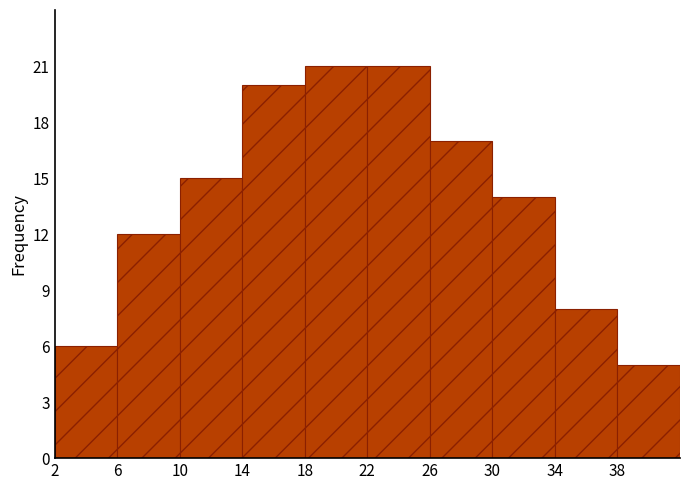

Reading left to right, transcribe this chart: for each bar, give the range it covers on the x-axis and its height. The values are not printed on the chart, so give them approximately, as read against the axis.

2 to 6: 6
6 to 10: 12
10 to 14: 15
14 to 18: 20
18 to 22: 21
22 to 26: 21
26 to 30: 17
30 to 34: 14
34 to 38: 8
38 to 42: 5